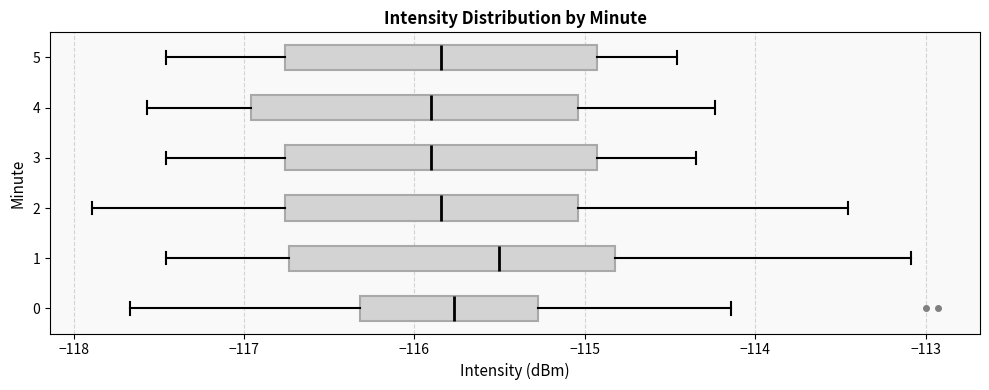

Reading bottom to top, read every box against the x-axis: the position of its median line, the range the box covers, and the ends of its whiskers. The values are not printed on the chart, so give them approximately, as read against the axis.

0: median -115.8, box -116.3 to -115.3, whiskers -117.7 to -114.1
1: median -115.5, box -116.7 to -114.8, whiskers -117.5 to -113.1
2: median -115.8, box -116.8 to -115.0, whiskers -117.9 to -113.5
3: median -115.9, box -116.8 to -114.9, whiskers -117.5 to -114.3
4: median -115.9, box -117.0 to -115.0, whiskers -117.6 to -114.2
5: median -115.8, box -116.8 to -114.9, whiskers -117.5 to -114.5